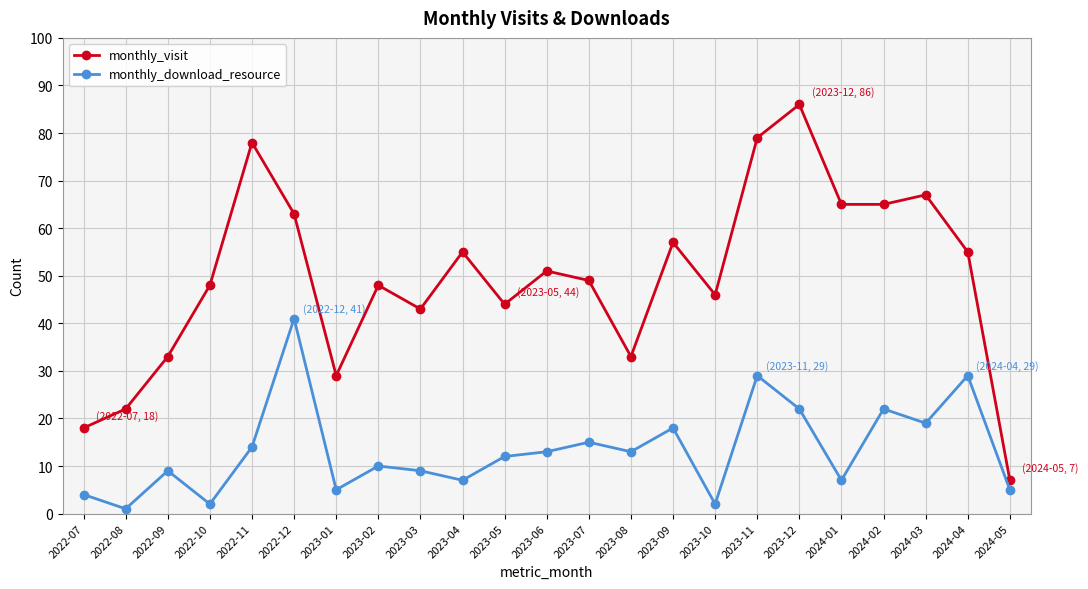

What position from the left is 2022-12?

6